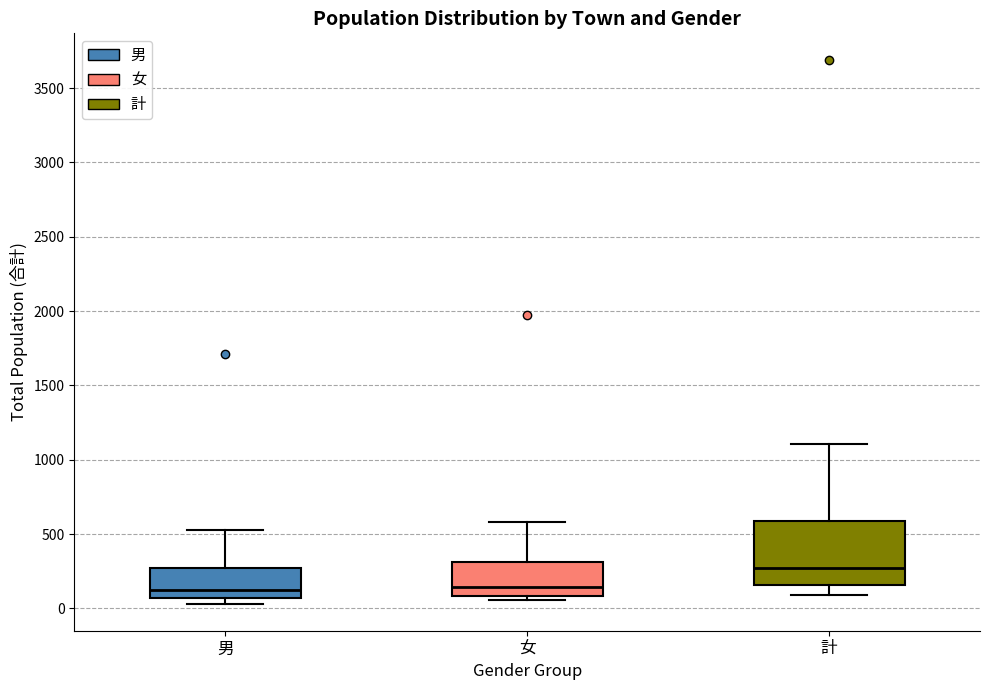

Comparing the boxes themselves (not the whiskers), which one is the tallest?

計